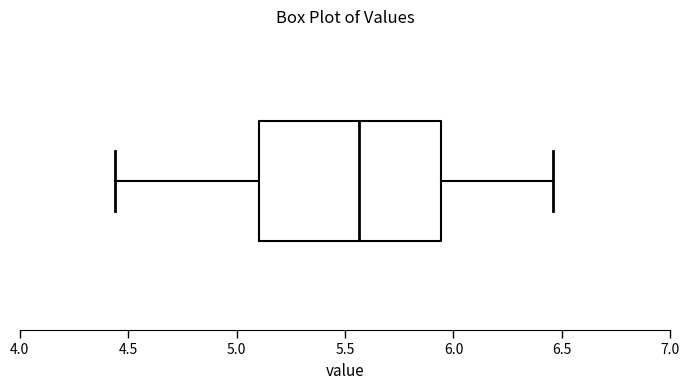

Read this box plot against the x-axis: the position of the median line, the range covered by the box, and the ends of both whiskers. The values are not printed on the chart, so give them approximately, as read against the axis.

median 5.55, box 5.10 to 5.95, whiskers 4.45 to 6.45